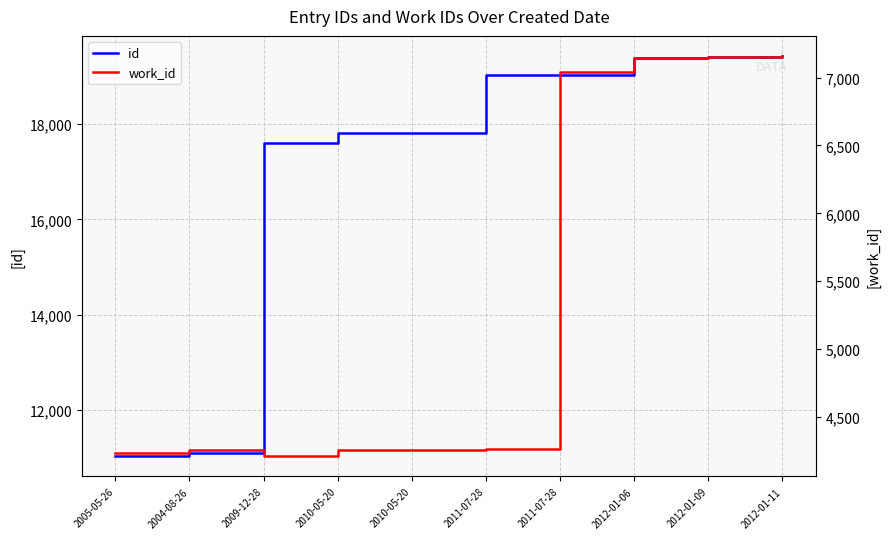

The work_id series shows 4257 at 2010-05-20. True or false?

True